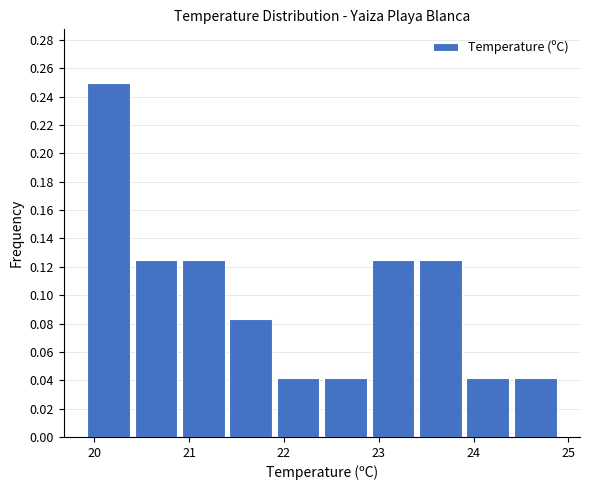

How tall is the bar that spans 20.9 to 21.4 on the x-axis? The values are not printed on the chart, so give them approximately, as read against the axis.

0.126